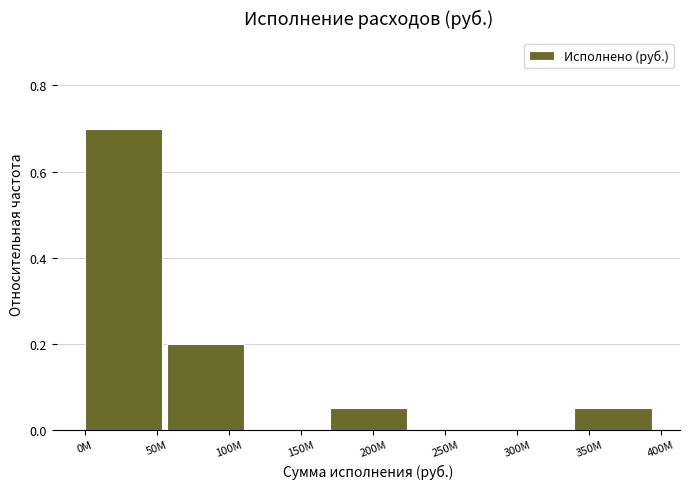

What is the maximum value shown in the chart?

0.7